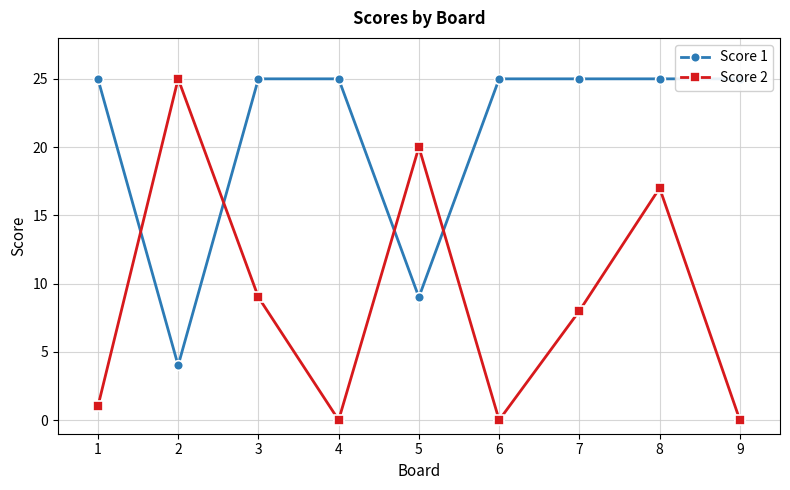

List the series in order of their overall mean, highest first.

Score 1, Score 2